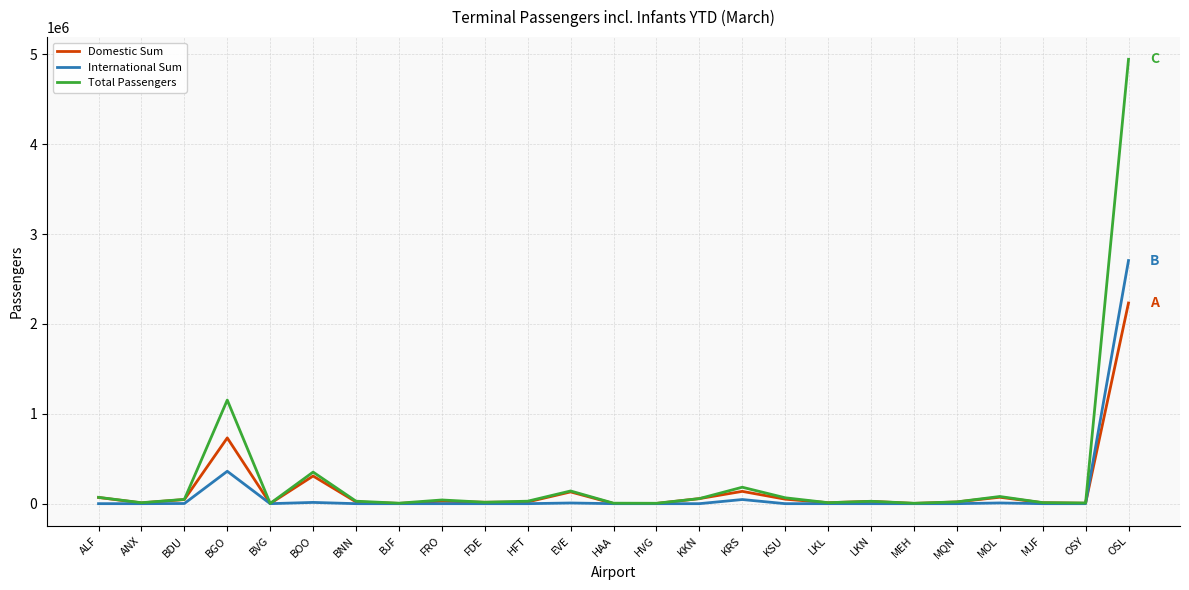

What is the lowest value of the Total Passengers series?

2603